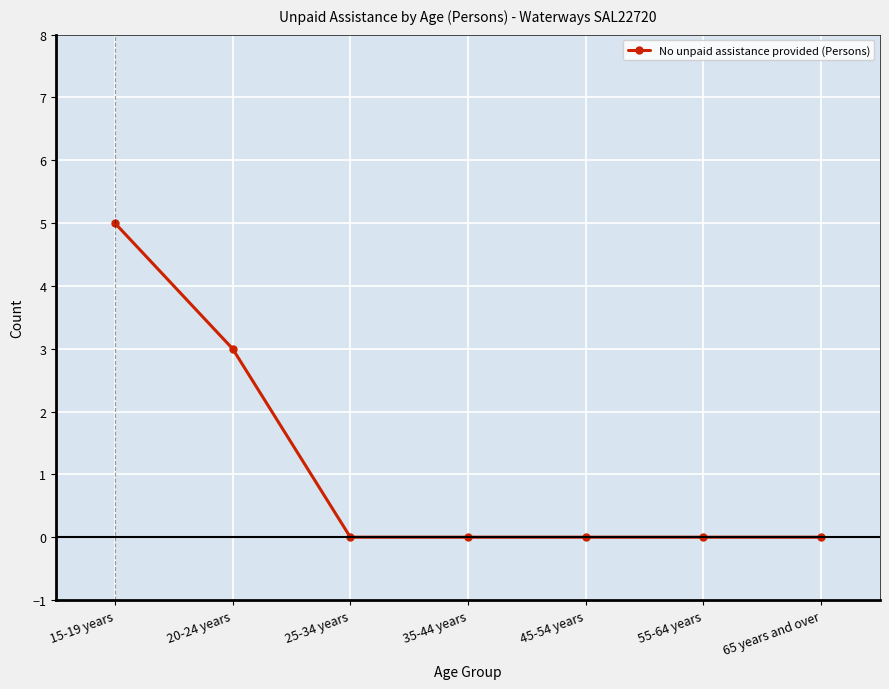

What is the maximum value shown in the chart?

5